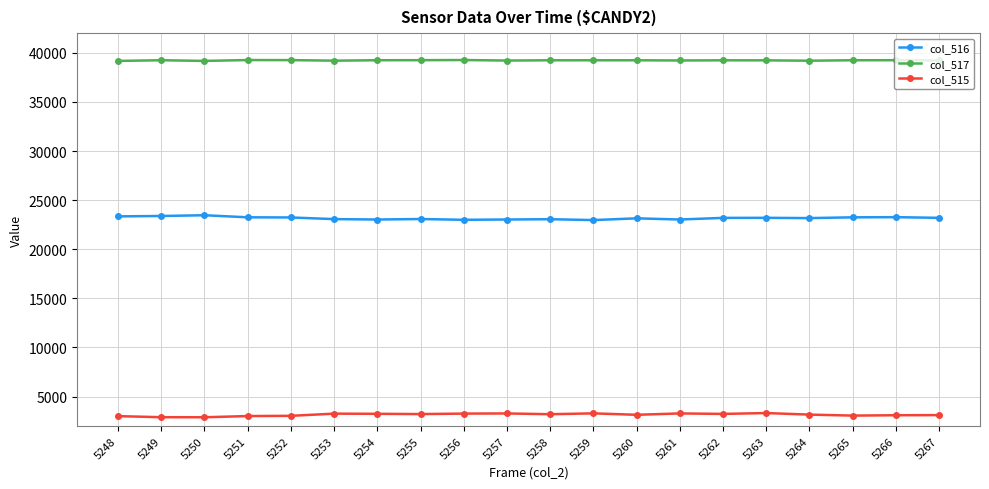

What is the sum of the col_516 values at 5263 and 5258?

46261